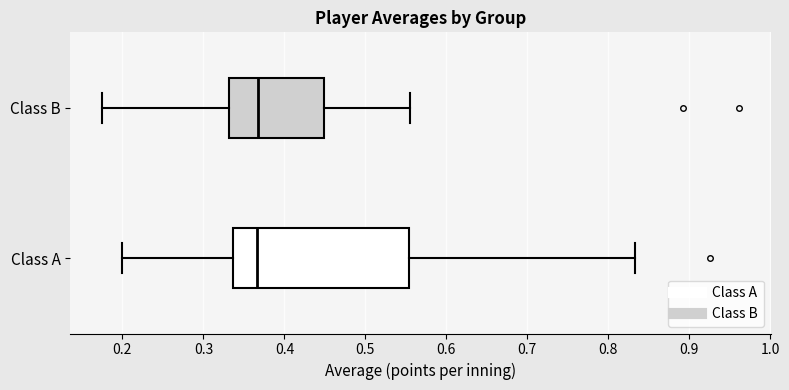

Where is the left edge of the box for Class B on the x-axis? The values are not printed on the chart, so give them approximately, as read against the axis.

0.33